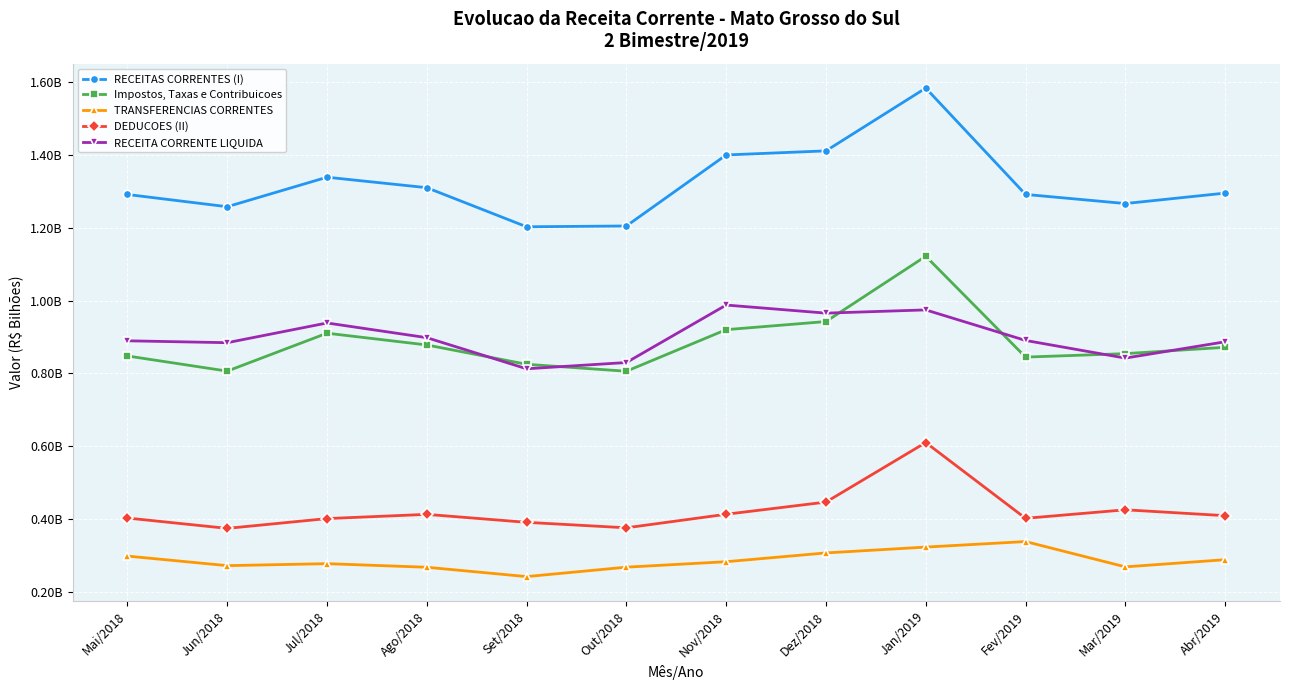

Which series has the largest range (max minus min)?

RECEITAS CORRENTES (I)